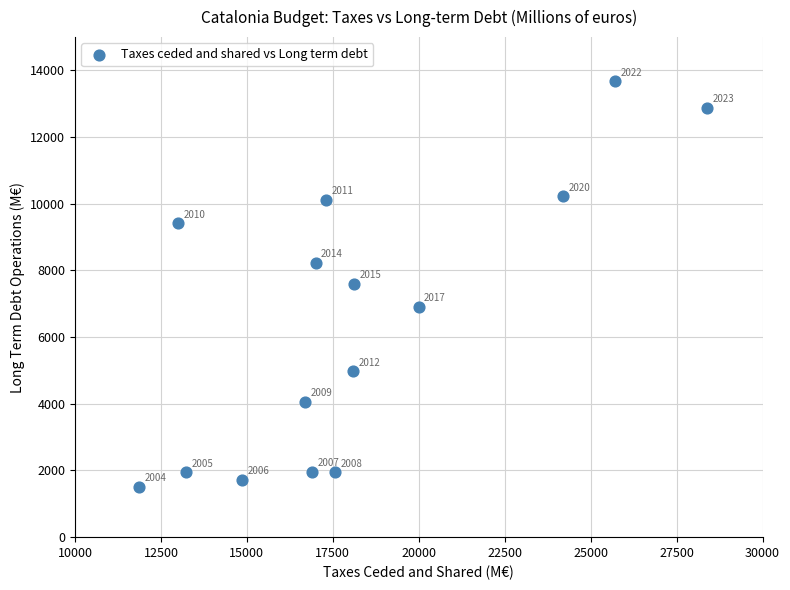

What is the range of Y values (max minus min)?

12156.9